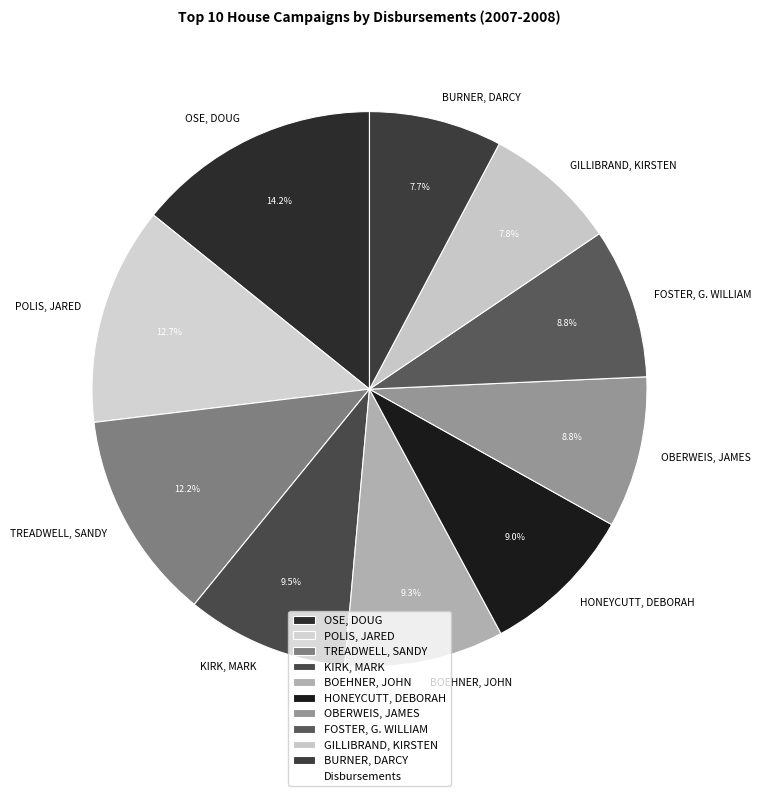

Does OSE, DOUG account for over 50% of the chart?

No